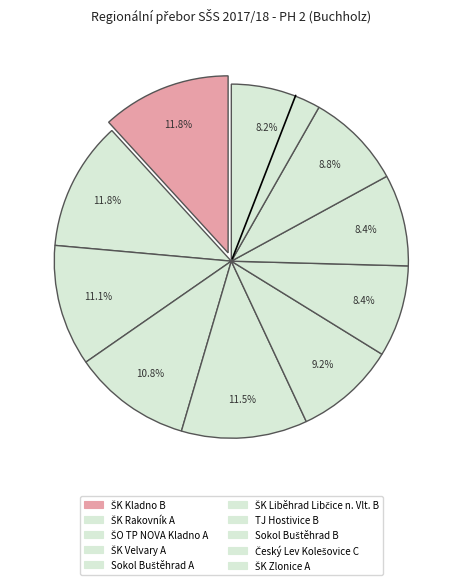

To the nearest percent, what is the average slice percentage?

10%